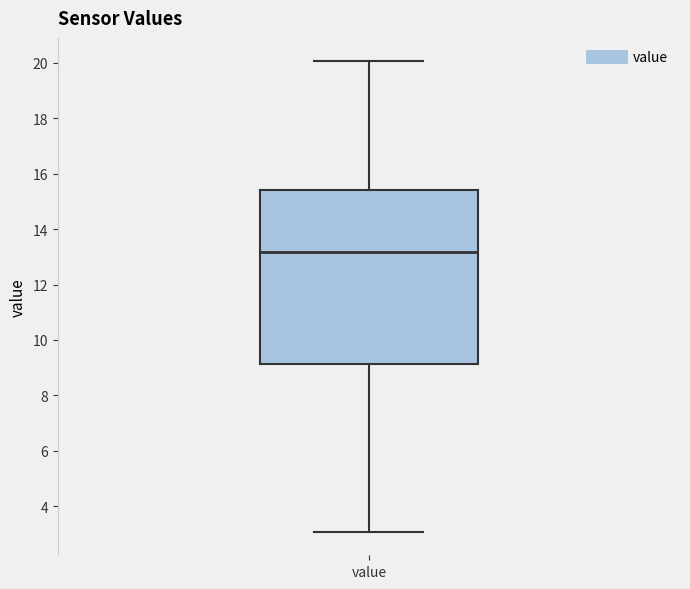

Read this box plot against the y-axis: the position of the median line, the range covered by the box, and the ends of both whiskers. The values are not printed on the chart, so give them approximately, as read against the axis.

median 13.2, box 9.2 to 15.4, whiskers 3.0 to 20.0